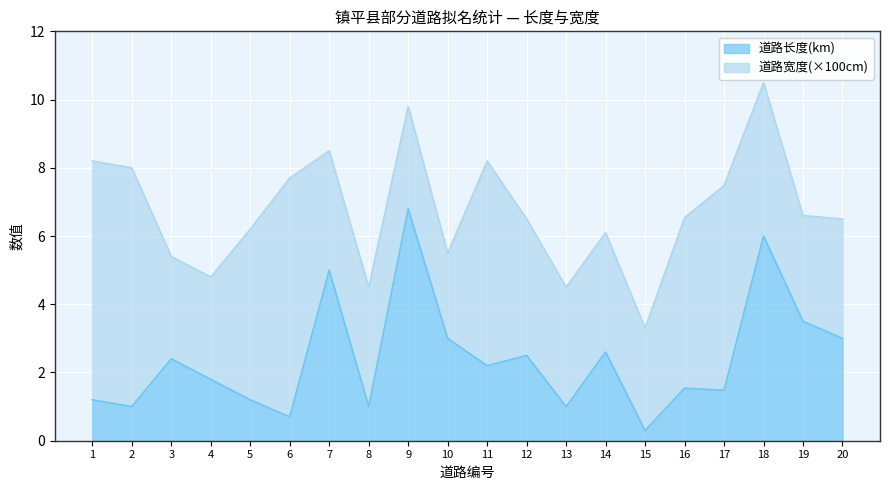

What is the difference between the maximum and minimum values?

6.5